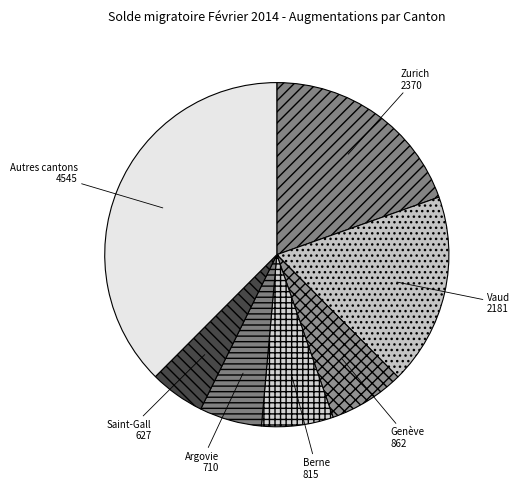

Combined, do Genève and Berne account for over 50%?

No